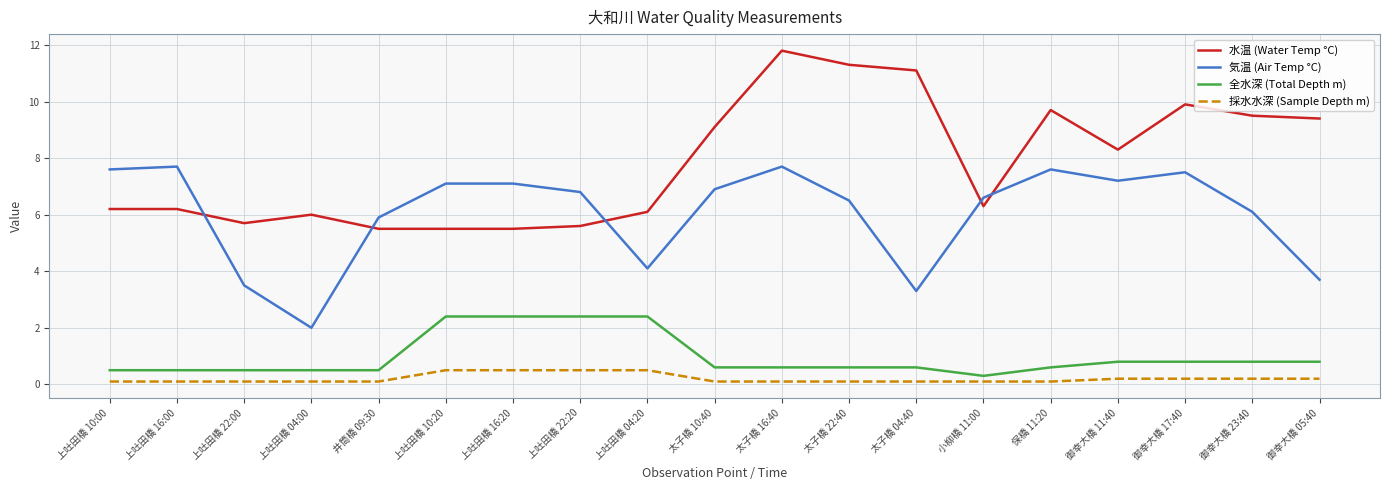

What is the greatest value displayed?

11.8